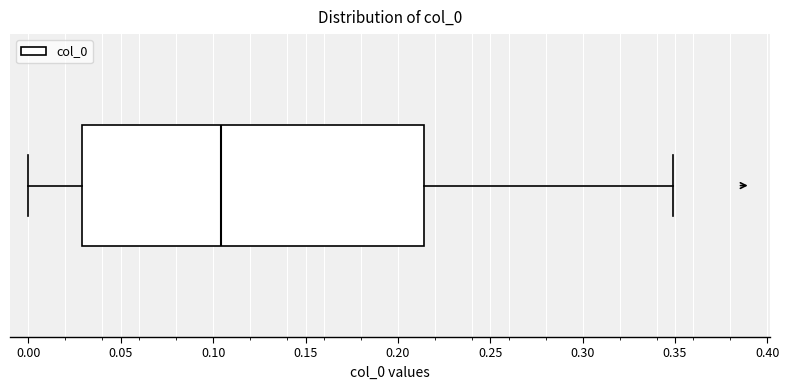

Where does the right whisker of the box end on the x-axis? The values are not printed on the chart, so give them approximately, as read against the axis.

0.350